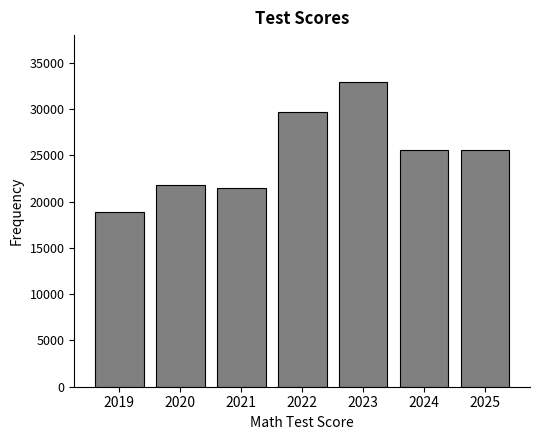

Reading left to right, list all the values displayed in this chart.

18859.4	21758.3	21448.9	29681.6	32933.0	25556.2	25556.2